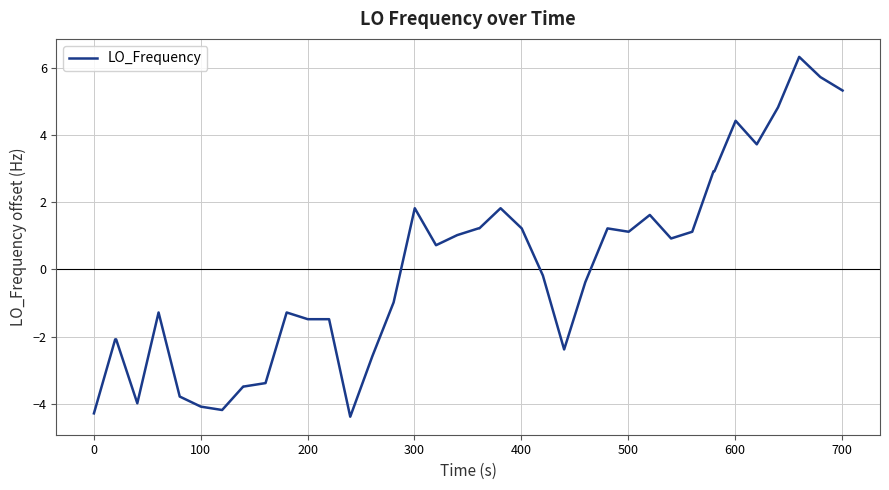

What is the difference between the maximum and minimum values?

10.7